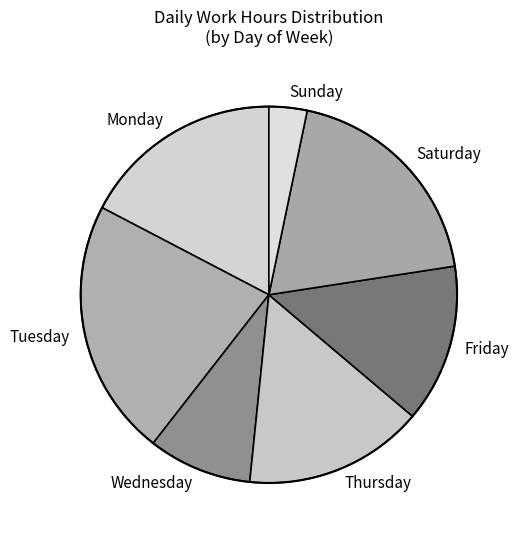

Is there any slice that represents more than half of the pie?

No